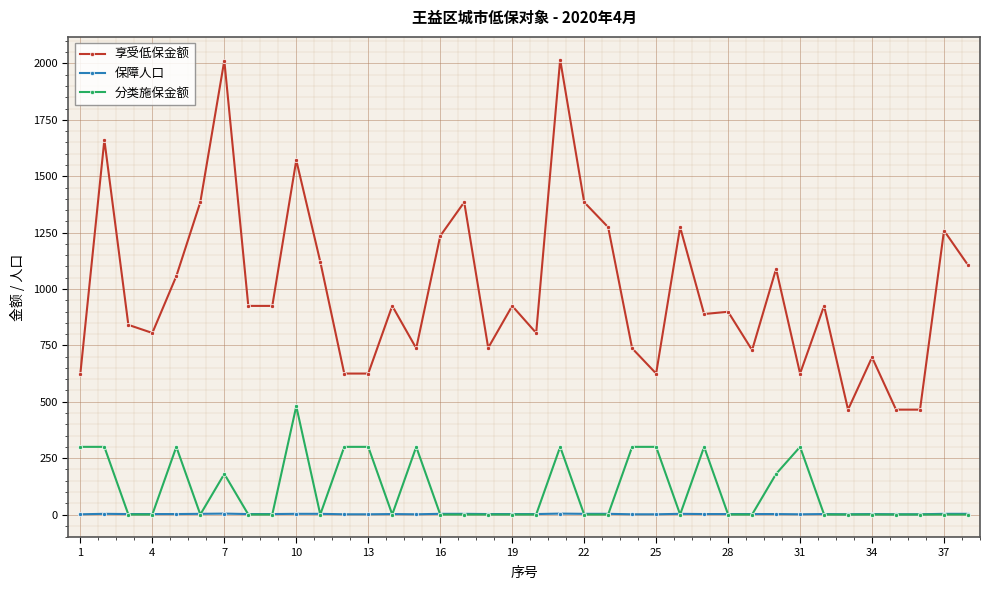

How many values in the 保障人口 series are below 2?

10